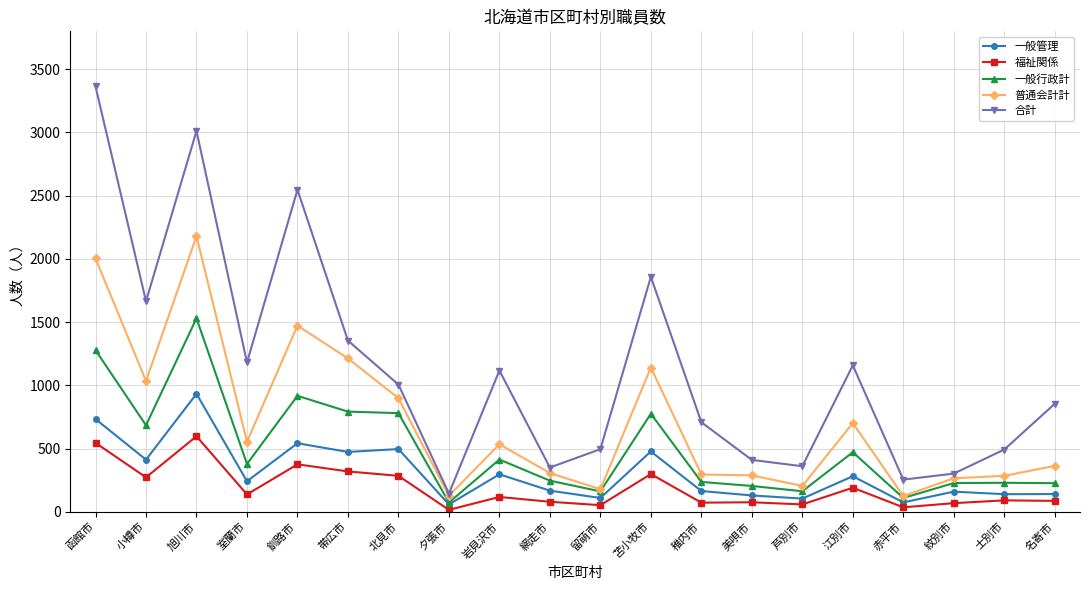

What is the smallest value displayed?

15